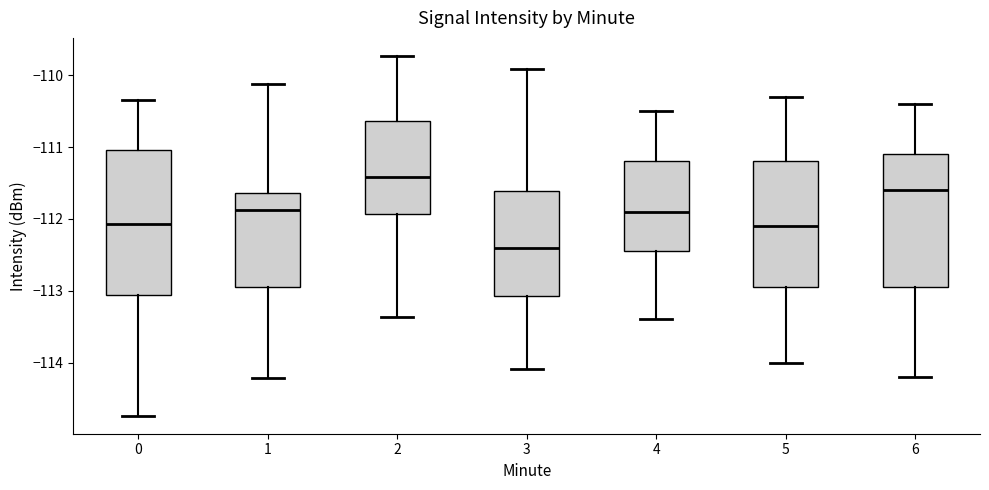

Reading left to right, transcribe this box plot: for each box, give where its median line is, the range the box spans, and where its two whiskers end, as read against the y-axis. The values are not printed on the chart, so give them approximately, as read against the axis.

0: median -112.1, box -113.1 to -111.0, whiskers -114.7 to -110.3
1: median -111.9, box -112.9 to -111.6, whiskers -114.2 to -110.1
2: median -111.4, box -111.9 to -110.6, whiskers -113.4 to -109.7
3: median -112.4, box -113.1 to -111.6, whiskers -114.1 to -109.9
4: median -111.9, box -112.4 to -111.2, whiskers -113.4 to -110.5
5: median -112.1, box -112.9 to -111.2, whiskers -114.0 to -110.3
6: median -111.6, box -112.9 to -111.1, whiskers -114.2 to -110.4